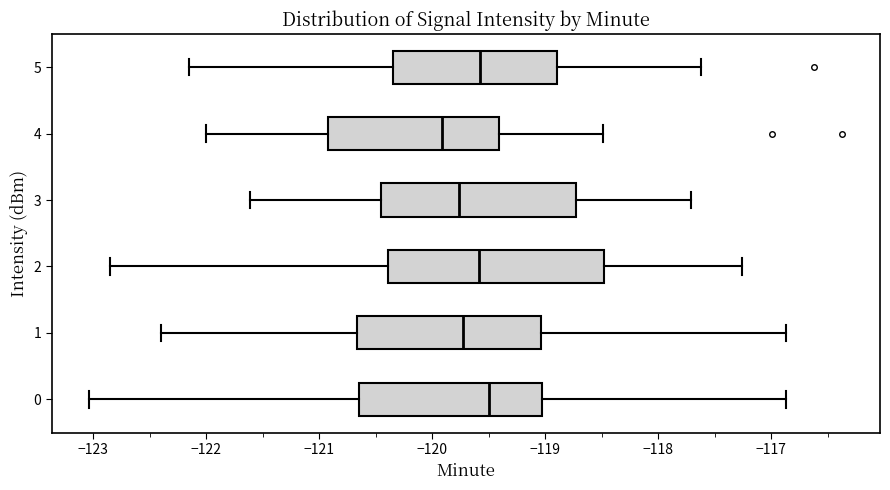

Where does the right whisker of the box at y = 5 end on the x-axis? The values are not printed on the chart, so give them approximately, as read against the axis.

-117.6